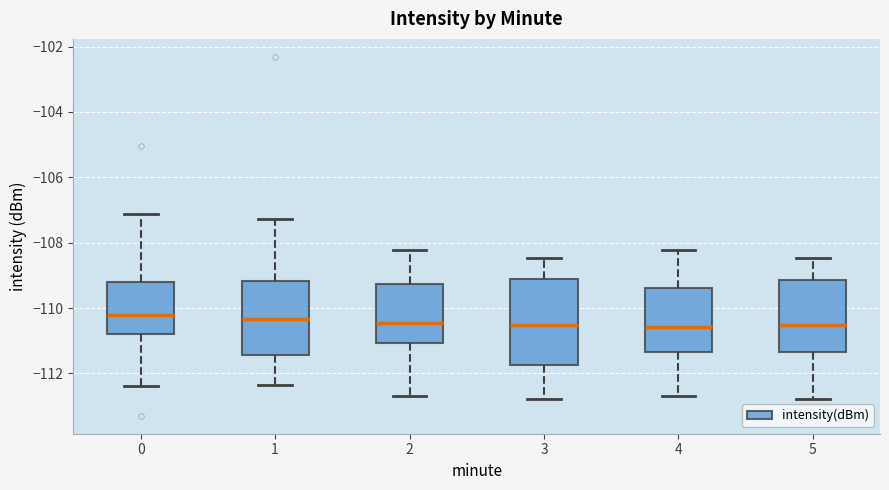

Which box is the tallest, from its lower edge to its upper edge?

3